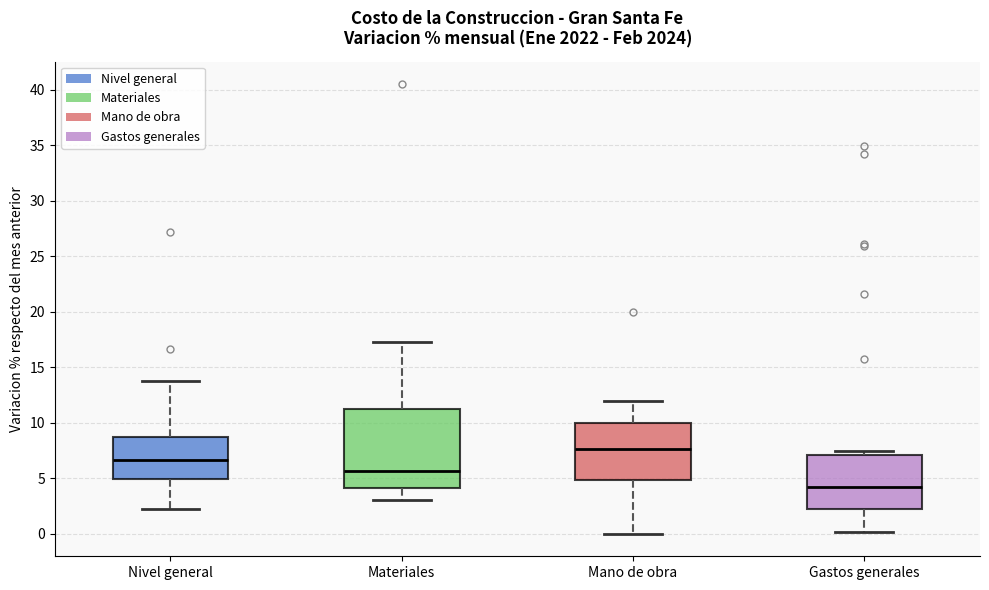

Reading left to right, read every box against the y-axis: the position of its median line, the range the box covers, and the ends of its whiskers. The values are not printed on the chart, so give them approximately, as read against the axis.

Nivel general: median 6.5, box 5.0 to 9.0, whiskers 2.0 to 14.0
Materiales: median 5.5, box 4.0 to 11.0, whiskers 3.0 to 17.5
Mano de obra: median 7.5, box 5.0 to 10.0, whiskers 0.0 to 12.0
Gastos generales: median 4.0, box 2.0 to 7.0, whiskers 0.0 to 7.5